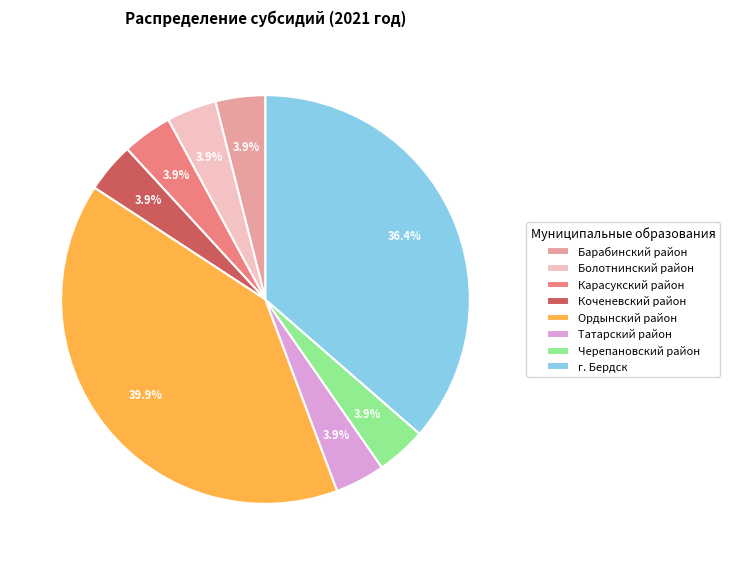

To the nearest percent, what percentage of the pie is Татарский район?

4%